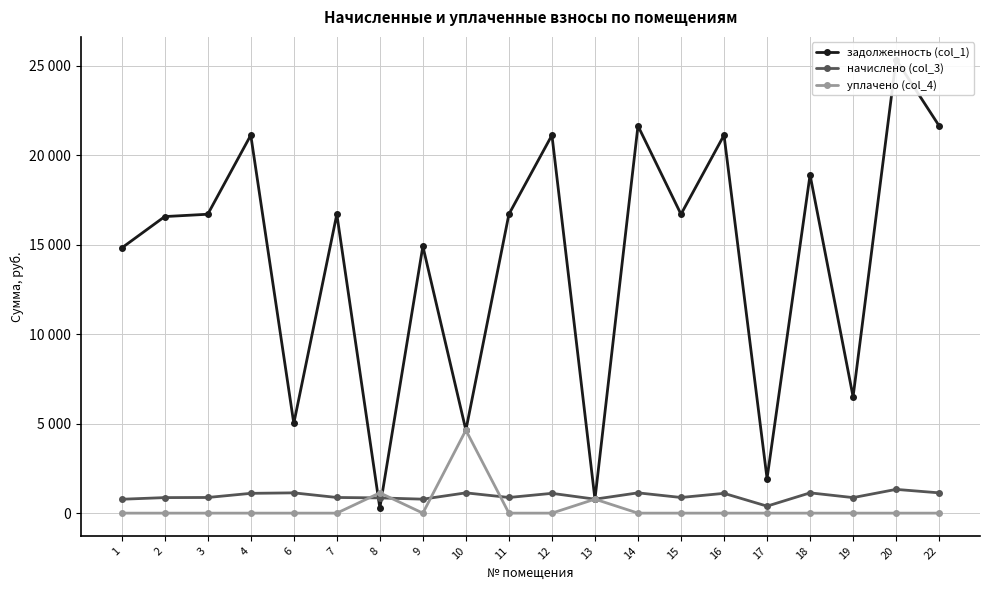

What are all the series names shown in the legend?

задолженность (col_1), начислено (col_3), уплачено (col_4)